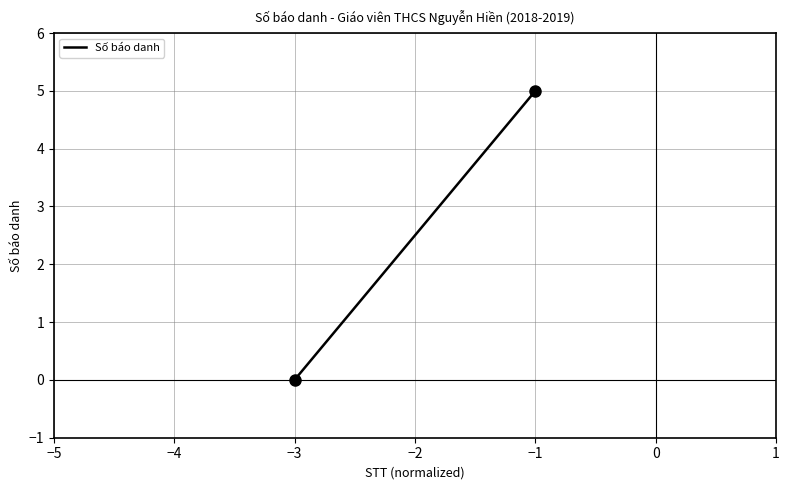

What is the greatest value displayed?

5.0